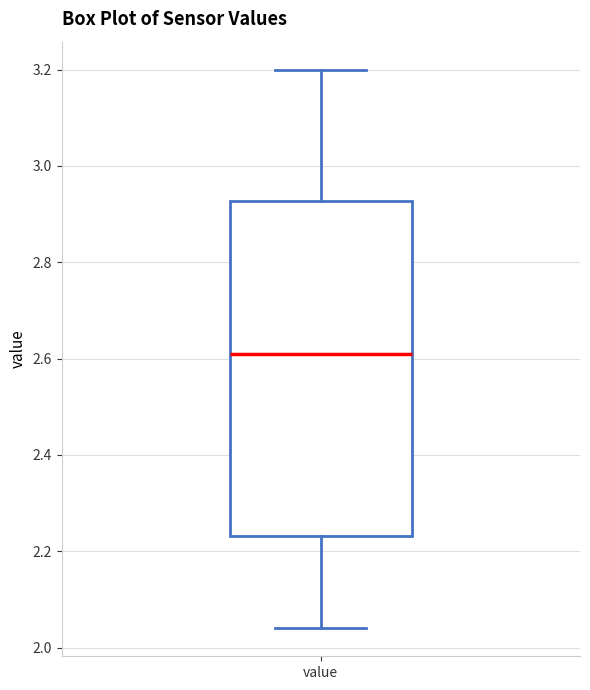

Where is the lower edge of the box for value on the y-axis? The values are not printed on the chart, so give them approximately, as read against the axis.

2.24